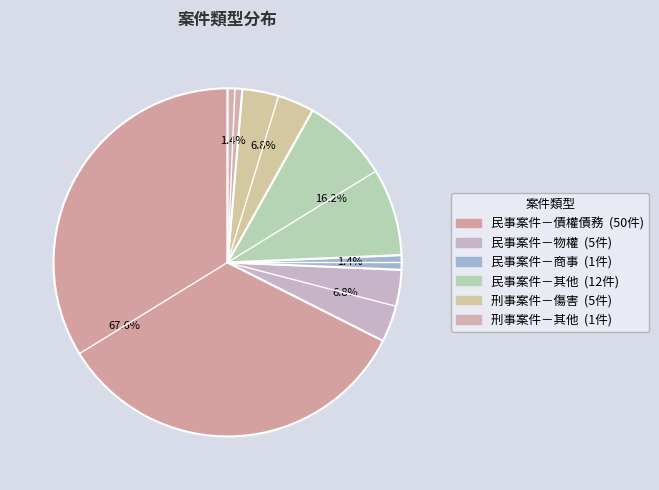

Which slice is the largest?

民事案件－債權債務